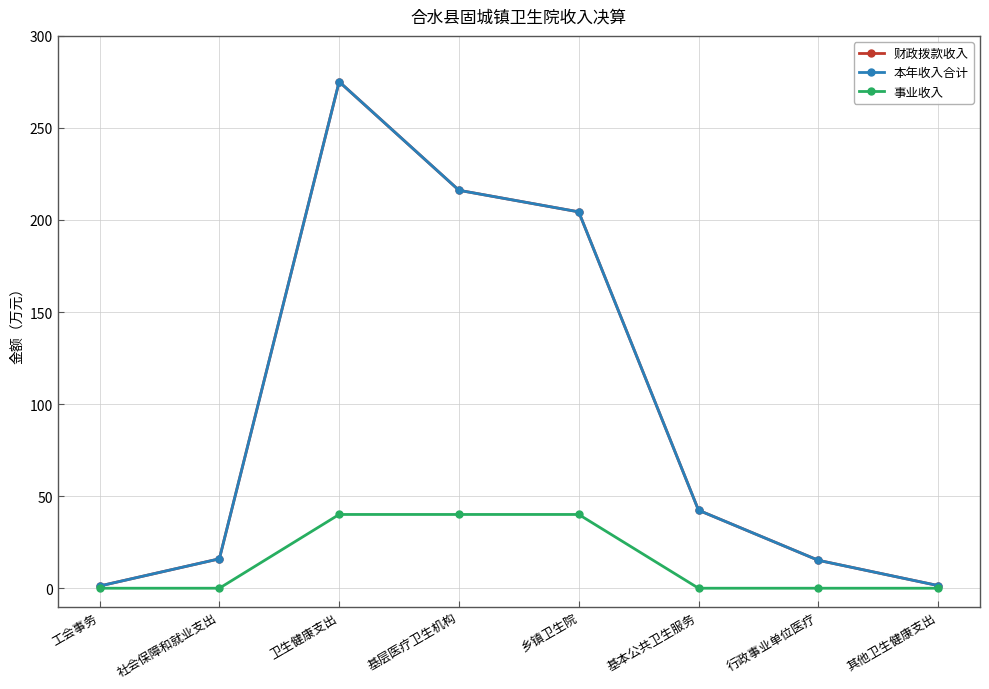

Does the chart have visible grid lines?

Yes